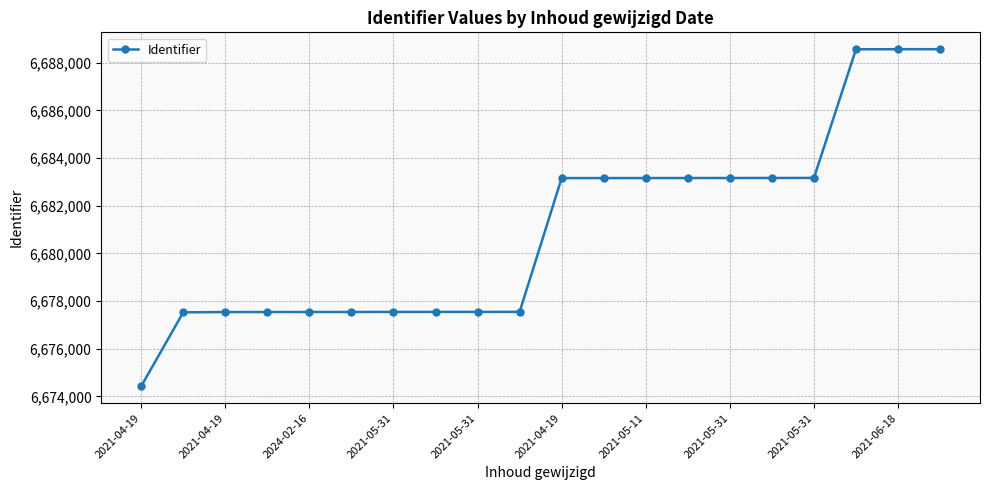

What is the greatest value displayed?

6688569